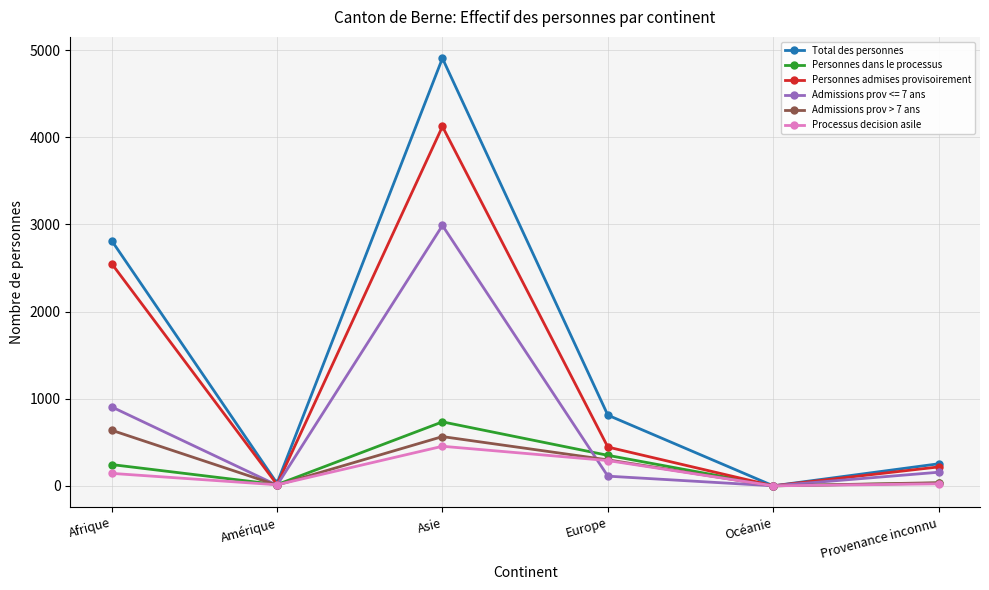

How many series are shown in this chart?

6